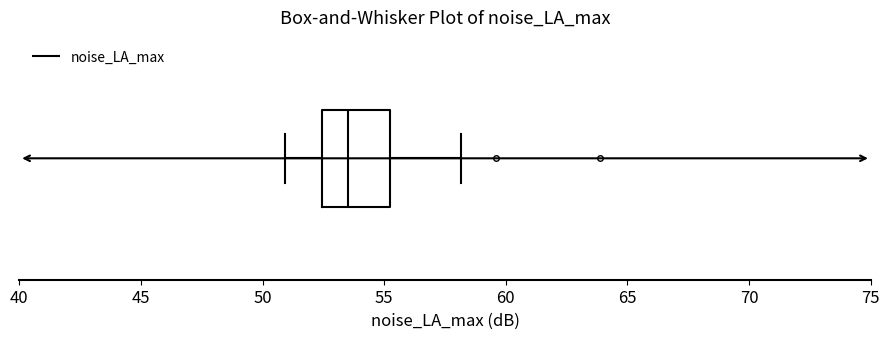

Read this box plot against the x-axis: the position of the median line, the range covered by the box, and the ends of both whiskers. The values are not printed on the chart, so give them approximately, as read against the axis.

median 53.5, box 52.5 to 55.0, whiskers 51.0 to 58.0